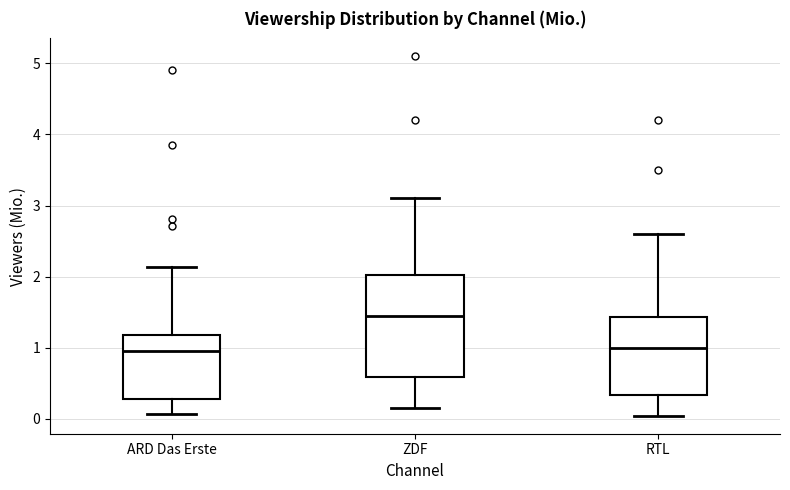

Reading left to right, read every box against the y-axis: the position of its median line, the range the box covers, and the ends of its whiskers. The values are not printed on the chart, so give them approximately, as read against the axis.

ARD Das Erste: median 0.9, box 0.3 to 1.2, whiskers 0.1 to 2.1
ZDF: median 1.4, box 0.6 to 2.0, whiskers 0.2 to 3.1
RTL: median 1.0, box 0.3 to 1.4, whiskers 0.0 to 2.6